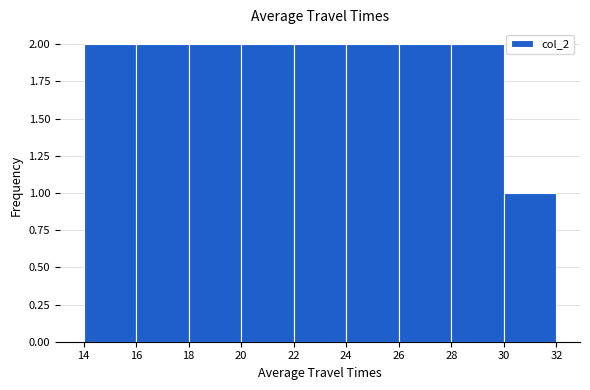

How tall is the bar that spans 26 to 28 on the x-axis? The values are not printed on the chart, so give them approximately, as read against the axis.

2